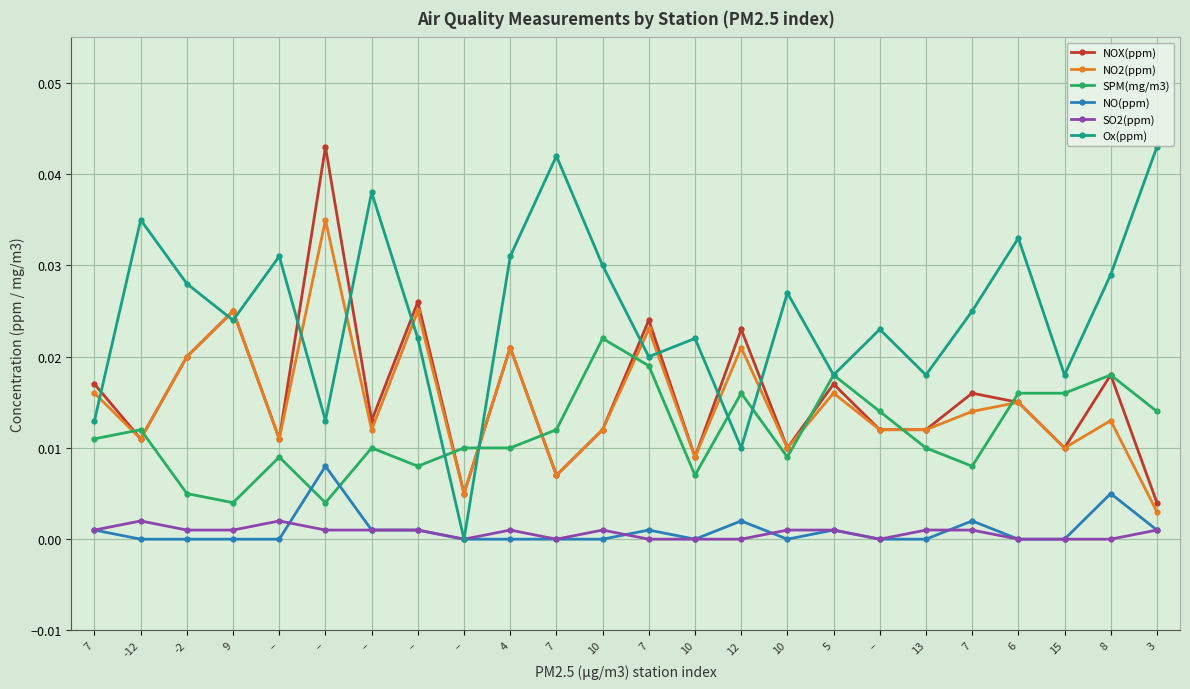

What are all the series names shown in the legend?

NOX(ppm), NO2(ppm), SPM(mg/m3), NO(ppm), SO2(ppm), Ox(ppm)